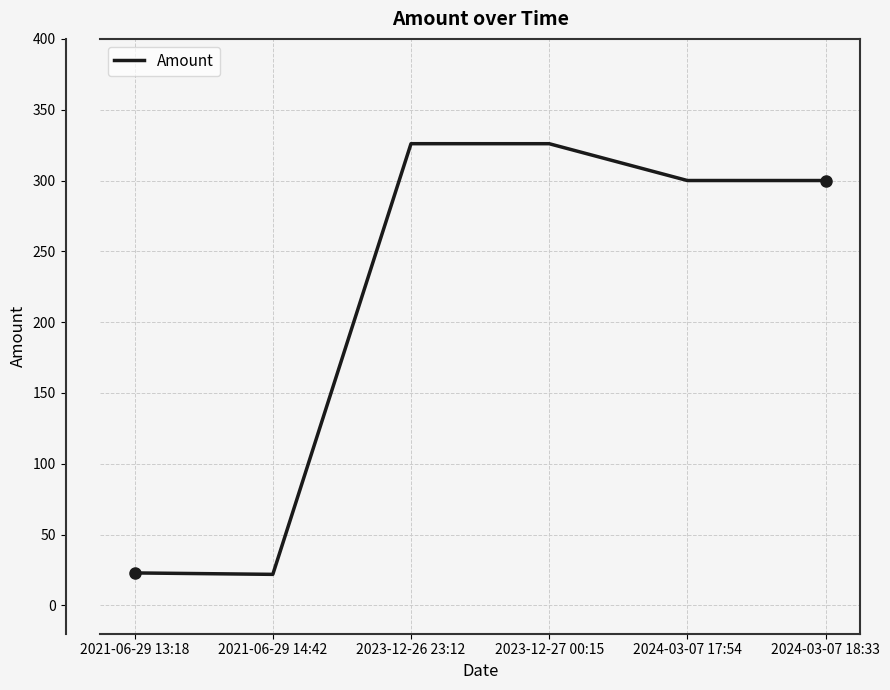

What is the minimum value shown in the chart?

21.9